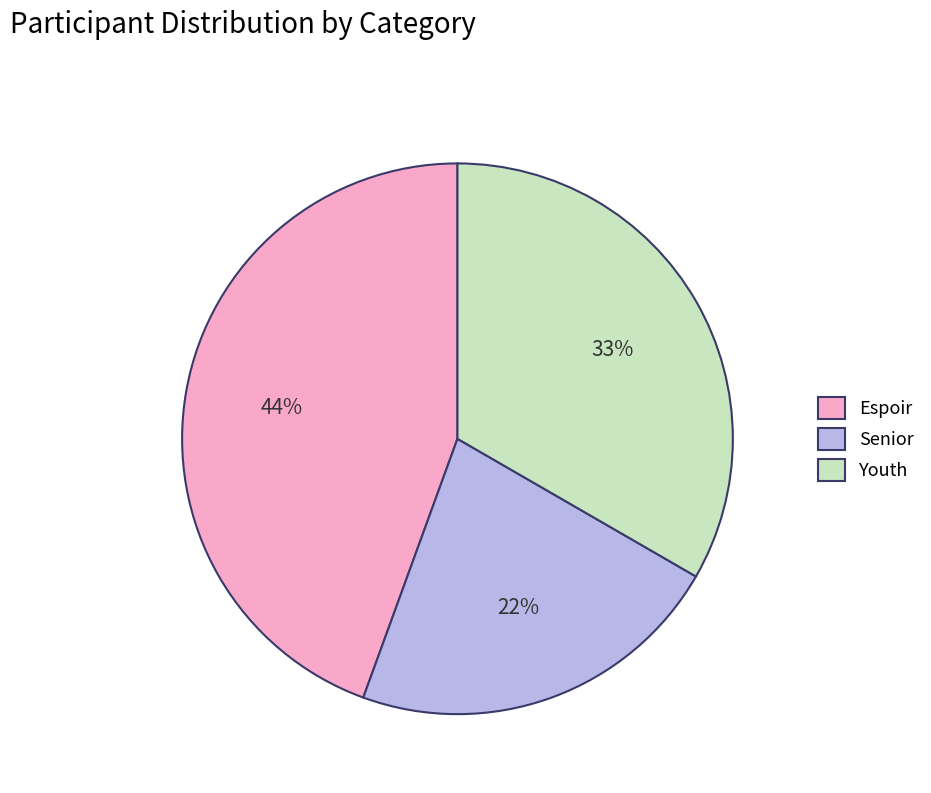

The Senior slice represents 22% of the pie. True or false?

True